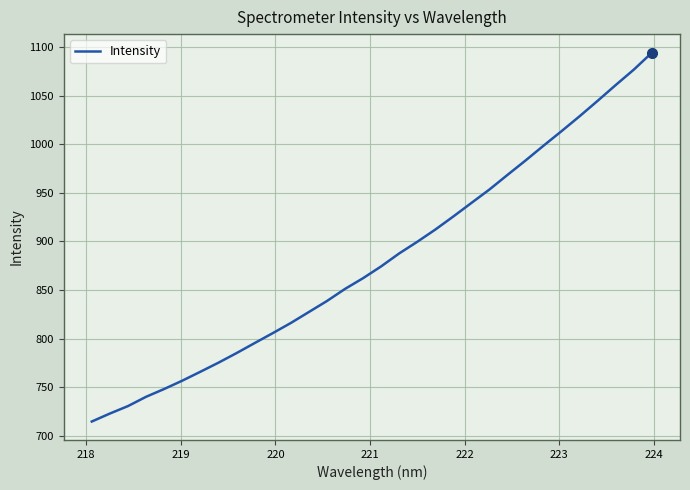

What is the sum of all values?

28199.7